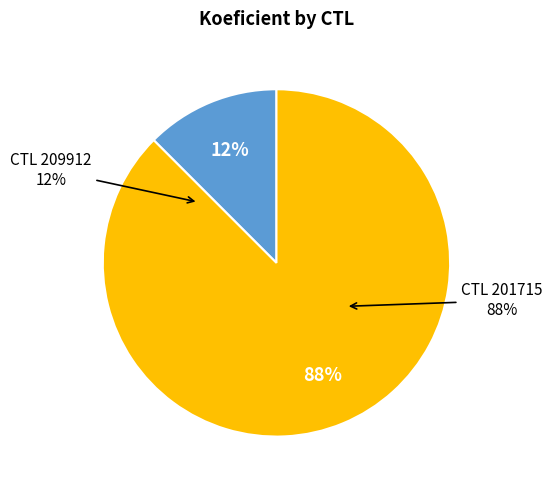

True or false: 201715 accounts for 79% of the total.

False